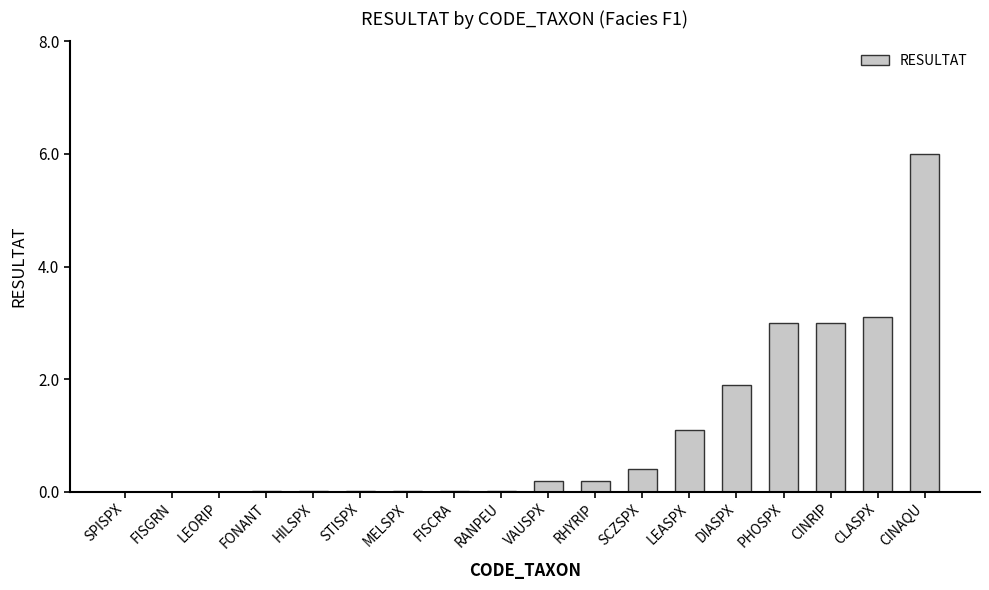

True or false: the data shows 1.9 at SPISPX.

False